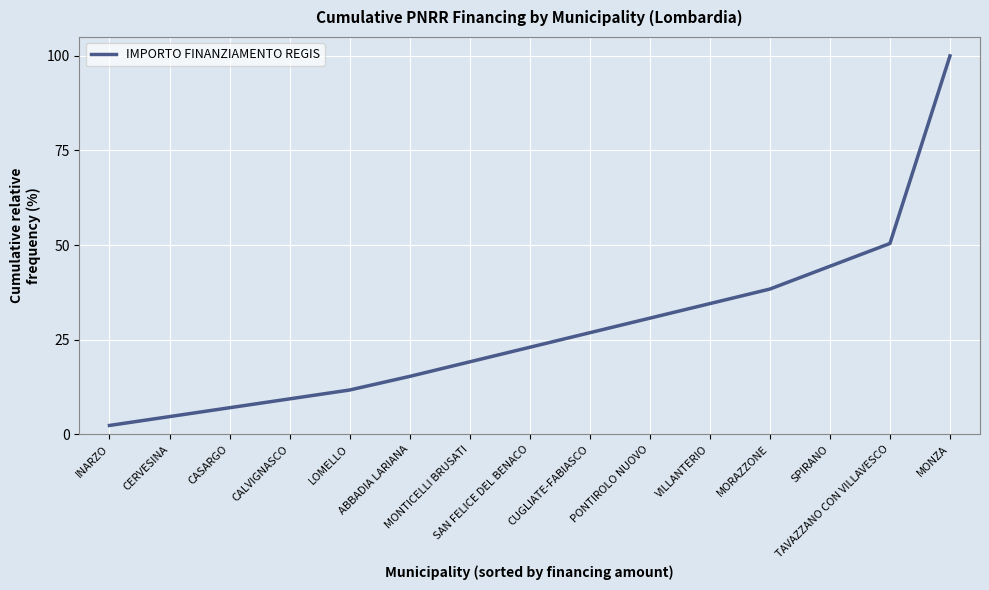

Which has a higher value, PONTIROLO NUOVO or CUGLIATE-FABIASCO?

PONTIROLO NUOVO